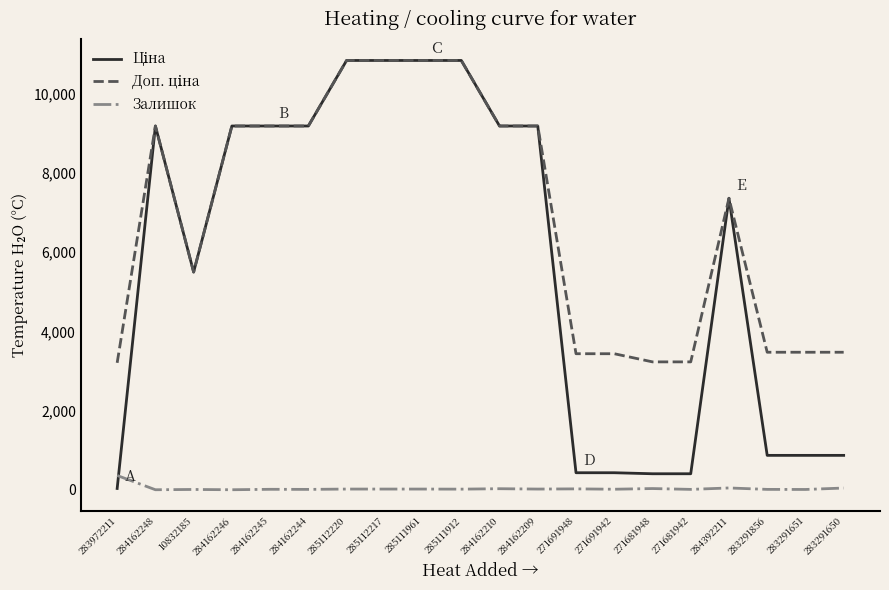

Is it true that Залишок equals 7.0 at 283291651?

True